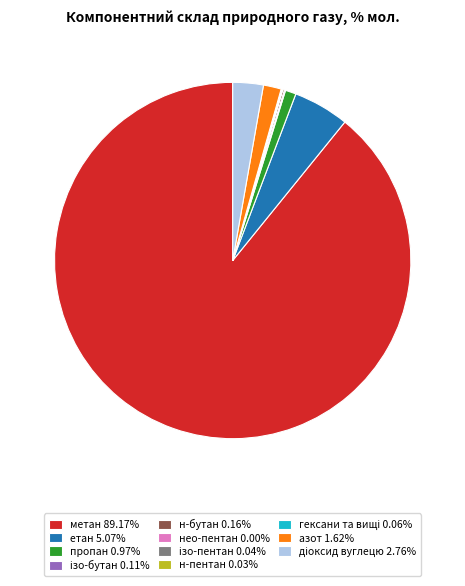

Is there any slice that represents more than half of the pie?

Yes